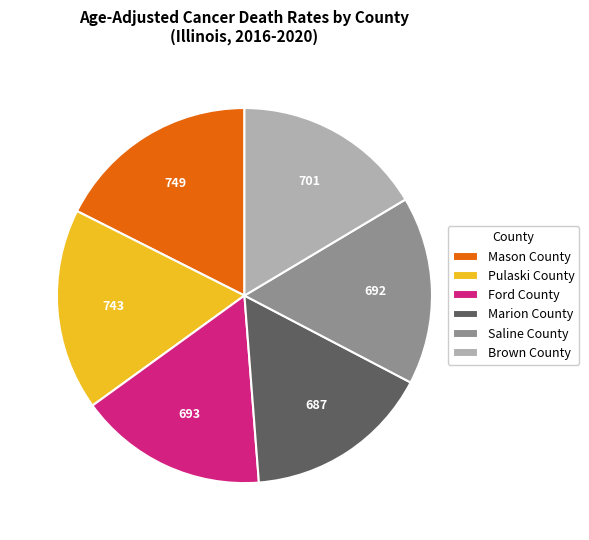

Combined, do Marion County and Ford County account for over 50%?

No